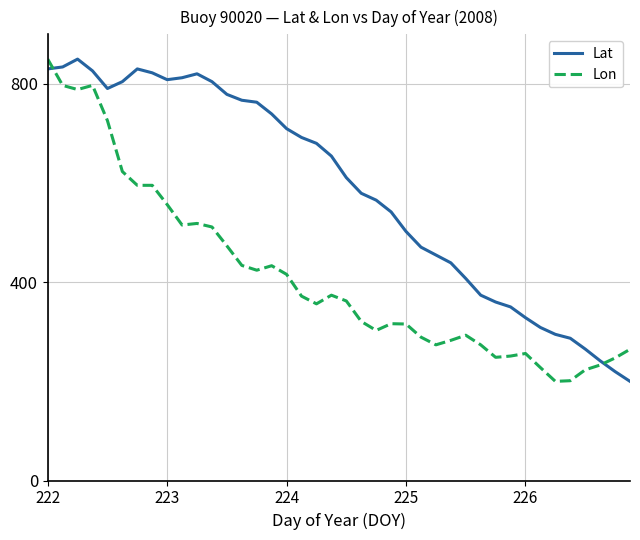

What is the smallest value displayed?

200.0